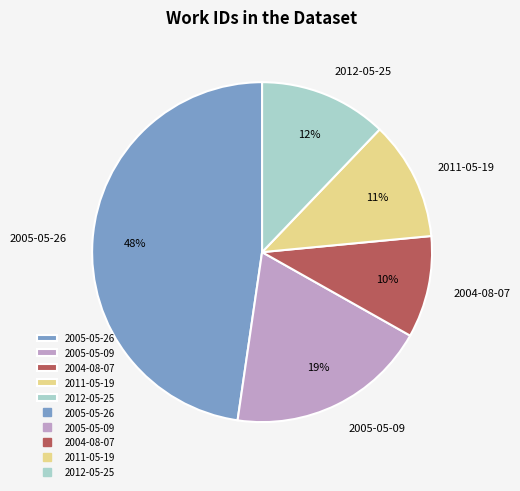

Is the sum of 2012-05-25 and 2005-05-09 greater than half?

No